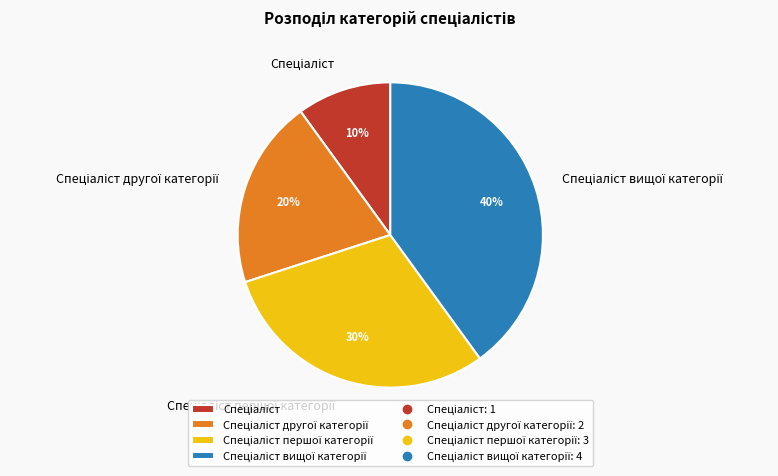

To the nearest percent, what is the average slice percentage?

25%